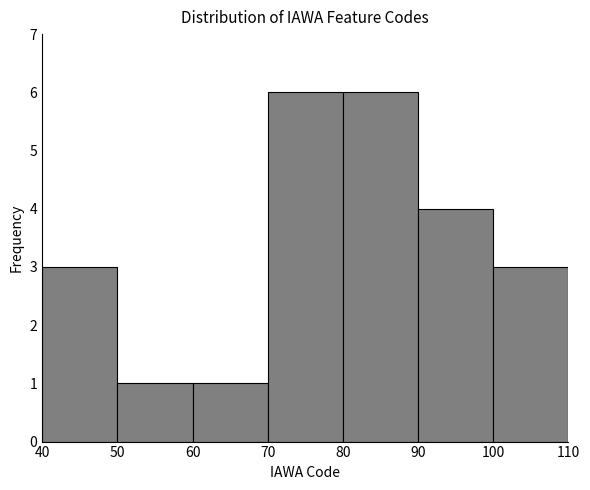

Reading left to right, transcribe this chart: for each bar, give the range it covers on the x-axis and its height. The values are not printed on the chart, so give them approximately, as read against the axis.

40 to 50: 3
50 to 60: 1
60 to 70: 1
70 to 80: 6
80 to 90: 6
90 to 100: 4
100 to 110: 3